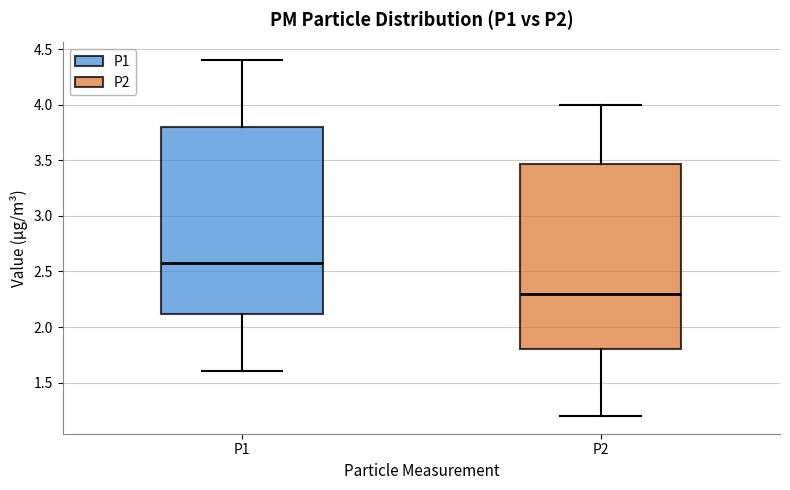

Reading left to right, transcribe this box plot: for each box, give where its median line is, the range the box spans, and where its two whiskers end, as read against the y-axis. The values are not printed on the chart, so give them approximately, as read against the axis.

P1: median 2.60, box 2.10 to 3.80, whiskers 1.60 to 4.40
P2: median 2.30, box 1.80 to 3.45, whiskers 1.20 to 4.00